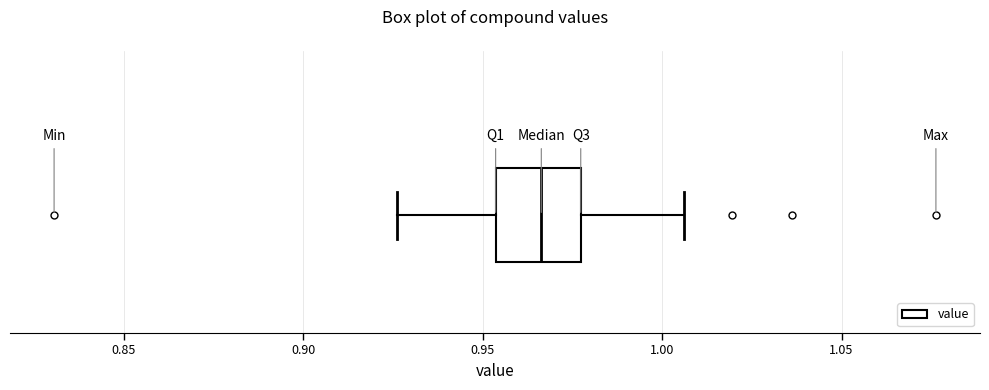

Where does the right whisker of the box end on the x-axis? The values are not printed on the chart, so give them approximately, as read against the axis.

1.005